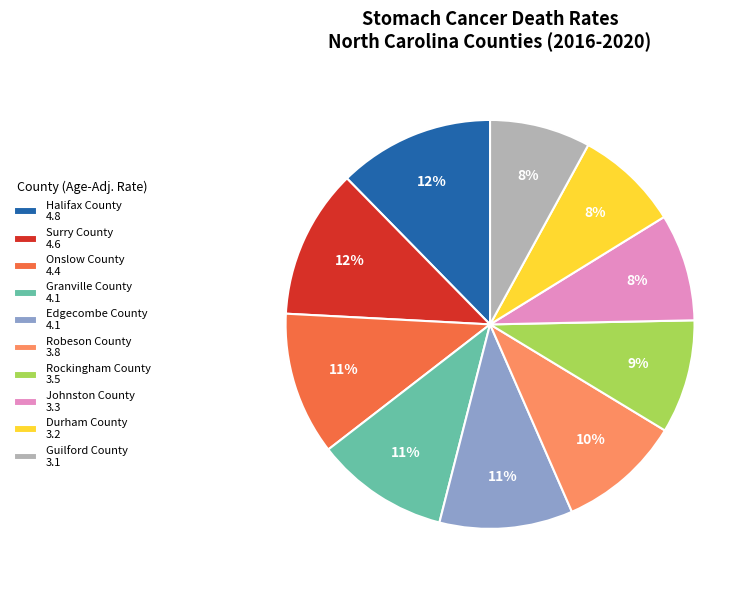

Is the sum of Robeson County 3.8 and Johnston County 3.3 greater than half?

No